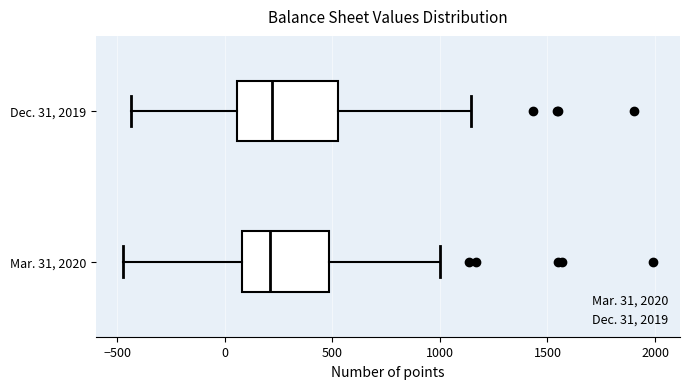

Reading bottom to top, read every box against the x-axis: the position of its median line, the range the box covers, and the ends of its whiskers. The values are not printed on the chart, so give them approximately, as read against the axis.

Mar. 31, 2020: median 200, box 100 to 500, whiskers -450 to 1000
Dec. 31, 2019: median 200, box 50 to 550, whiskers -450 to 1150